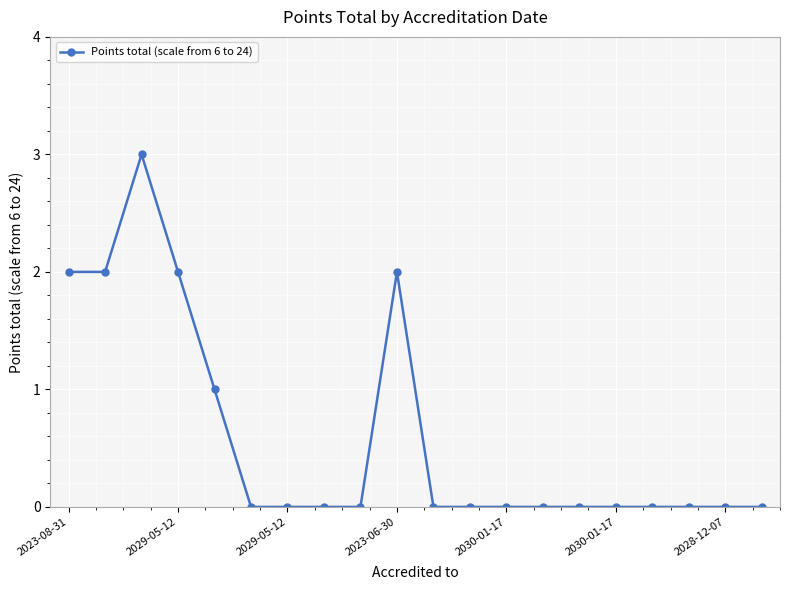

What is the maximum value shown in the chart?

3